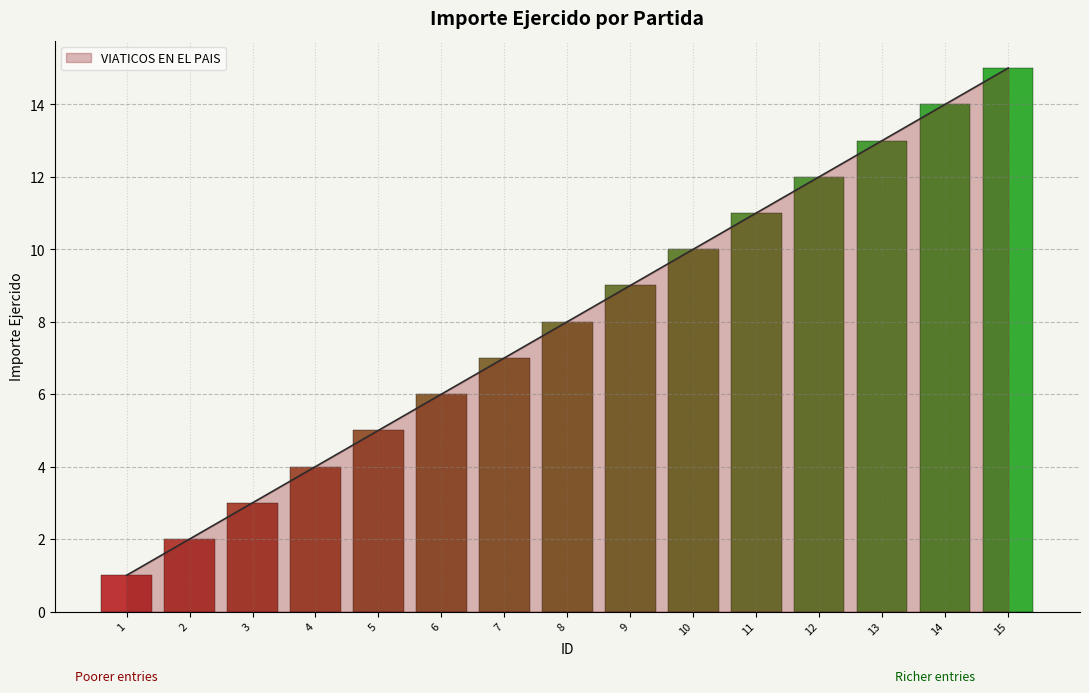

Approximately how many times larger is the value at 3 compared to 10?

0.3